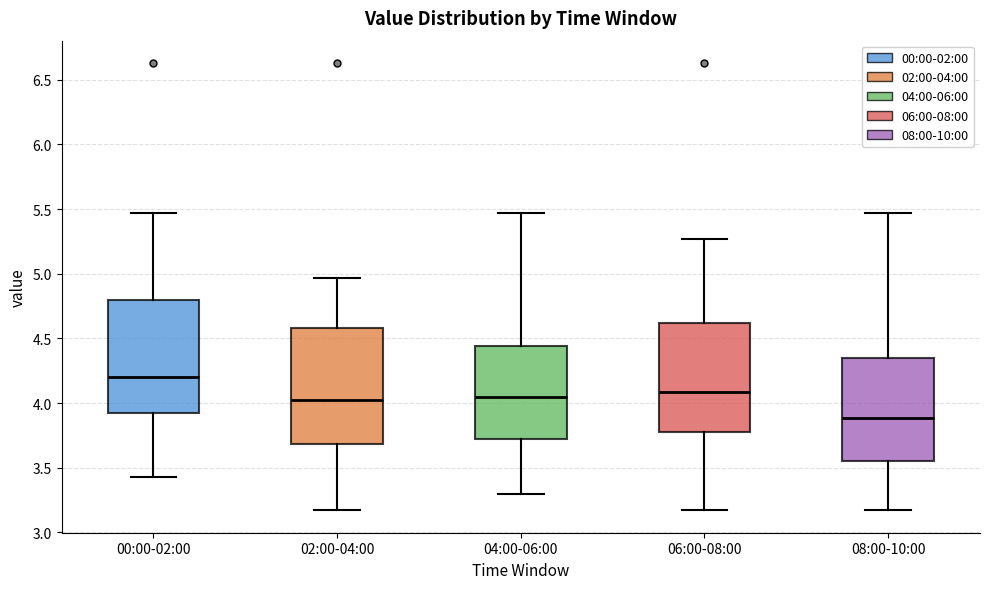

Which box's median line is the lowest?

08:00-10:00